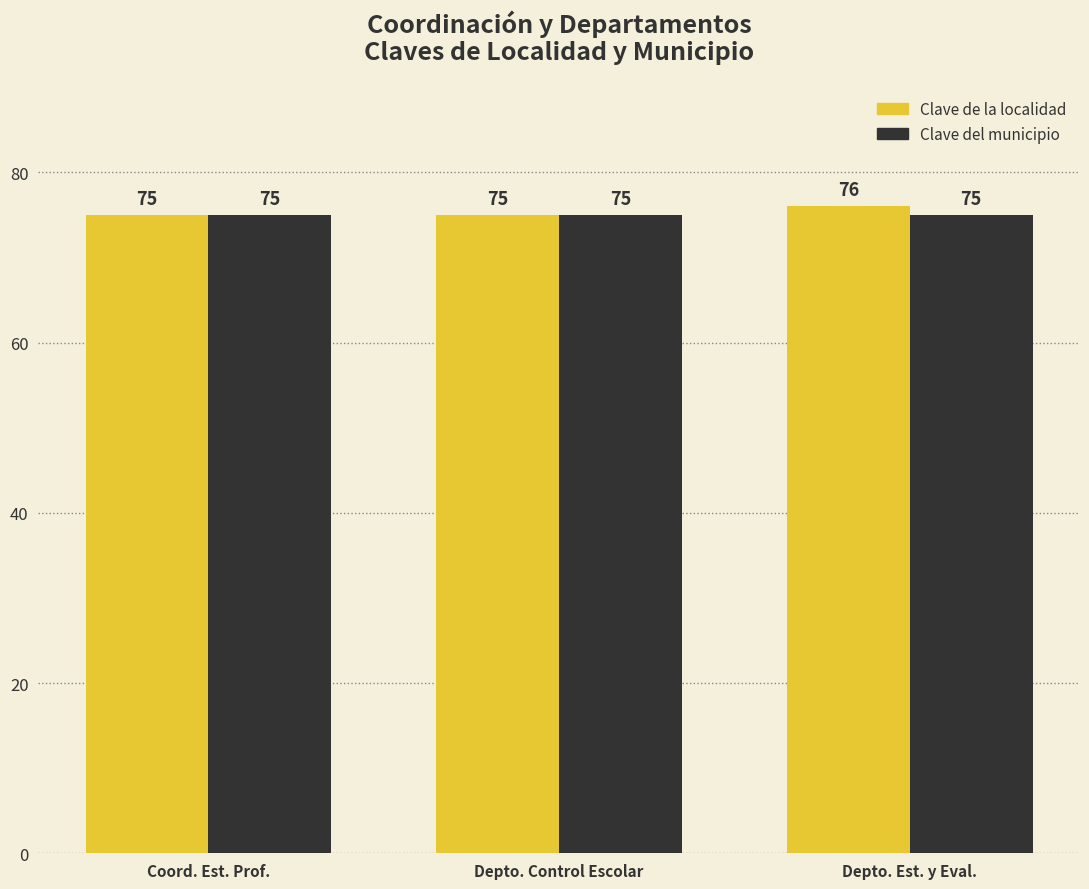

Between Coord. Est. Prof. and Depto. Est. y Eval., which series saw the biggest shift?

Clave de la localidad